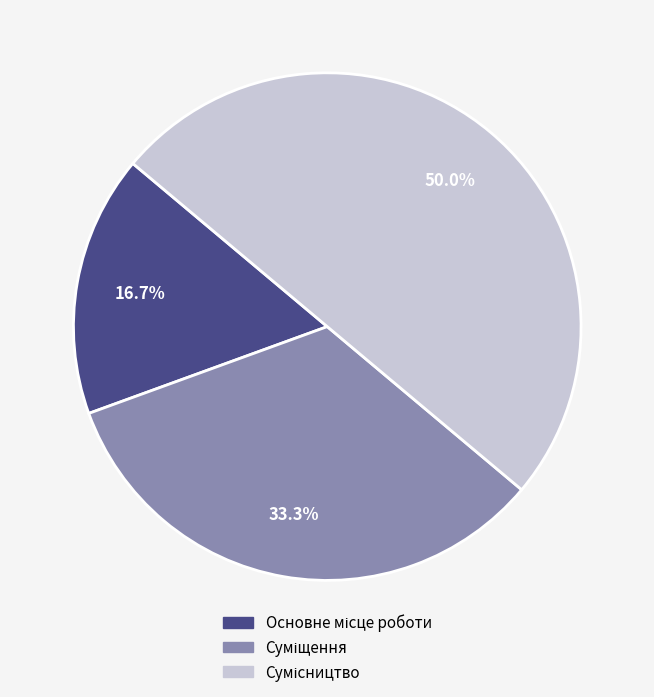

What portion of the pie excludes Основне місце роботи?

83.3%